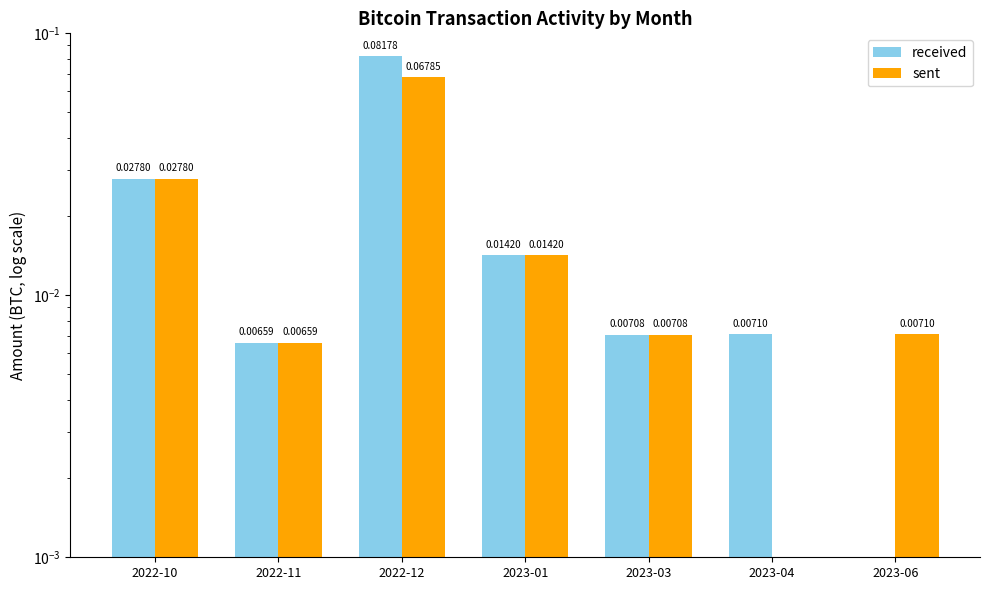

Reading right to left, list all the values displayed in this chart.

received: 2023-06=0.0	2023-04=0.0	2023-03=0.0	2023-01=0.0	2022-12=0.1	2022-11=0.0	2022-10=0.0
sent: 2023-06=0.0	2023-04=0.0	2023-03=0.0	2023-01=0.0	2022-12=0.1	2022-11=0.0	2022-10=0.0